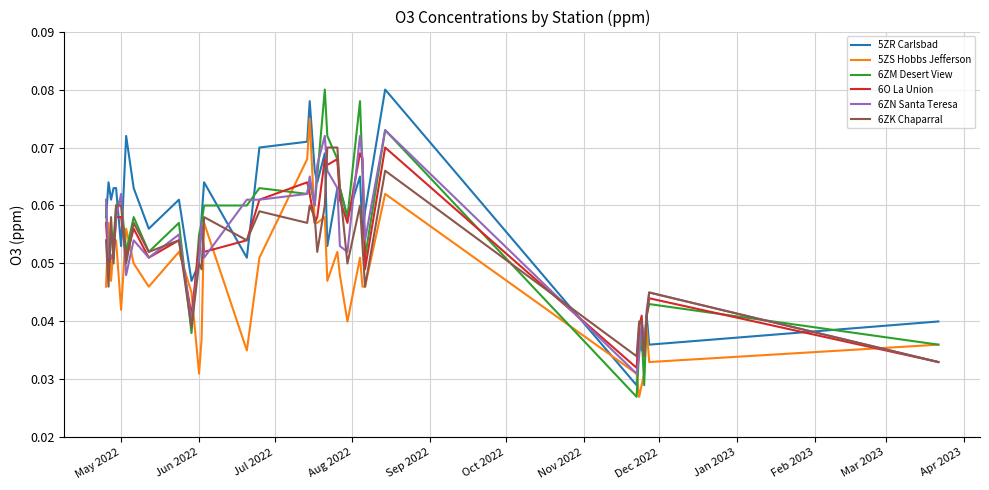

Count the number of data series in this chart.

6